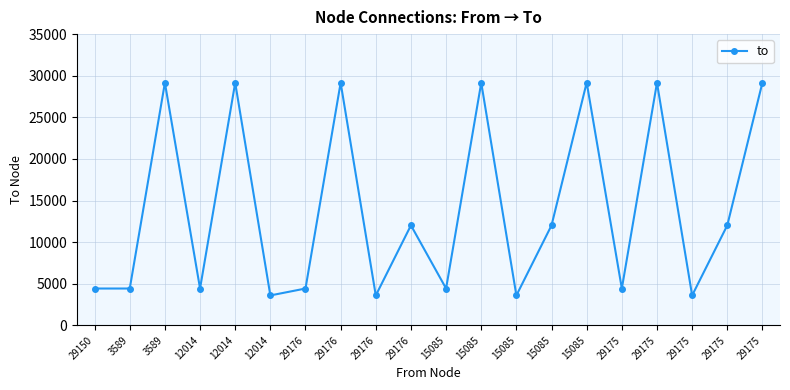

How many interior local valleys (lower than both neighbors) does the data have?

7